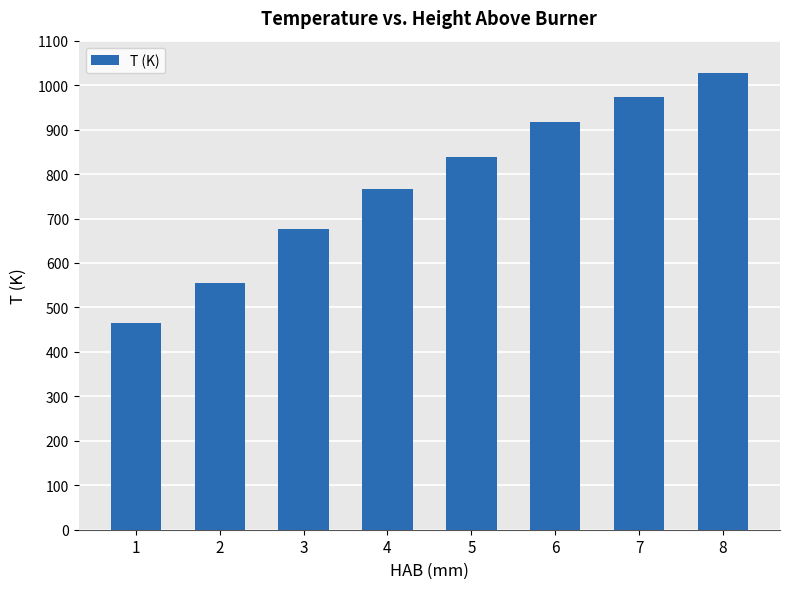

Does the chart contain any negative values?

No